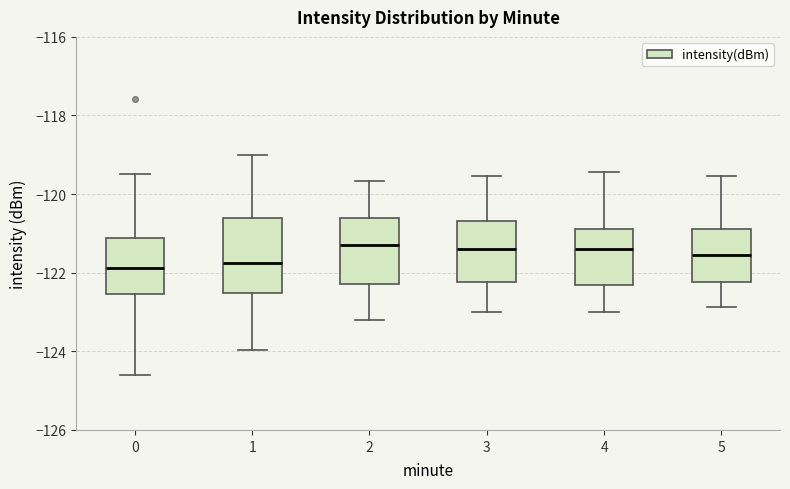

Comparing the boxes themselves (not the whiskers), which one is the tallest?

1